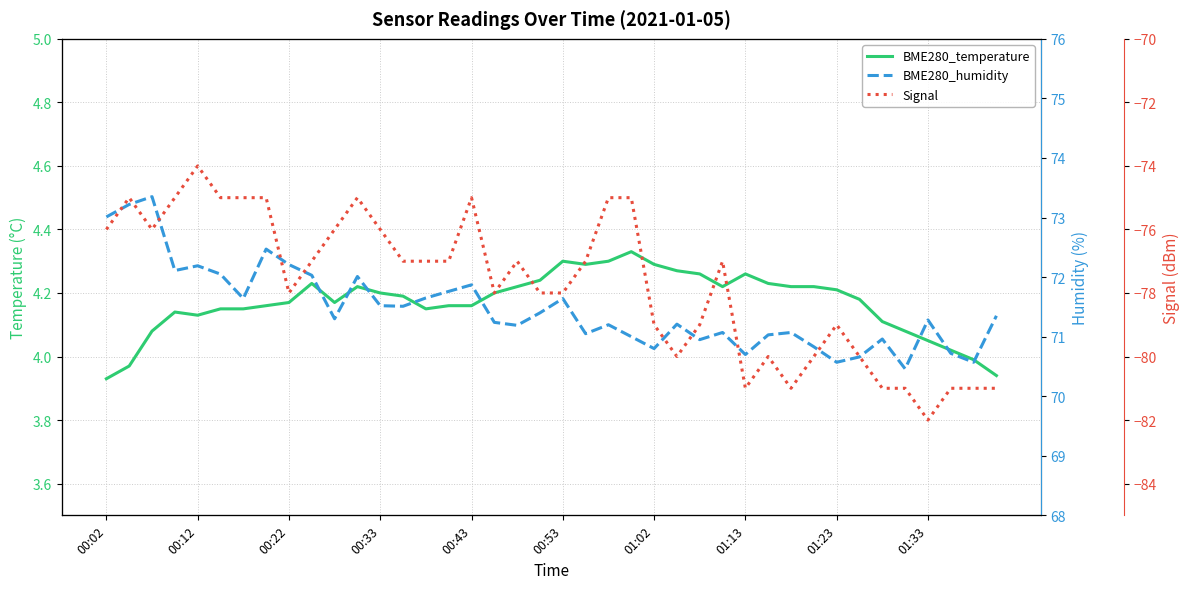

Is it true that Signal equals -31.2 at 22?

False